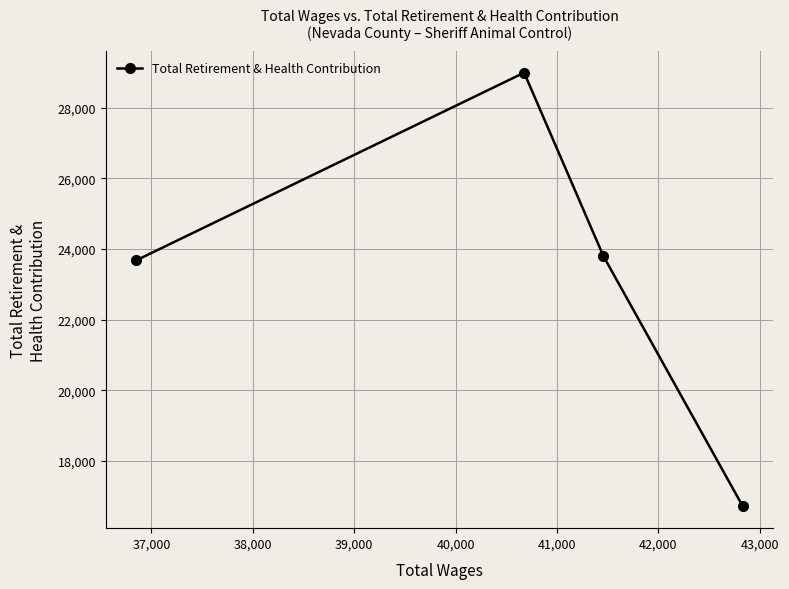

What is the value of the 1st point from the left?

23682